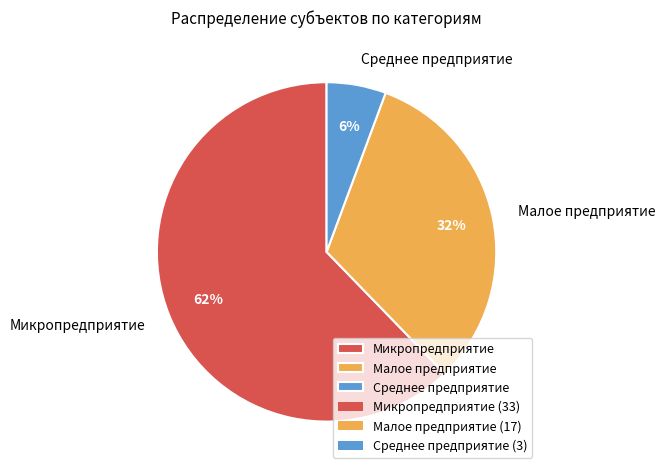

True or false: Малое предприятие accounts for 46% of the total.

False